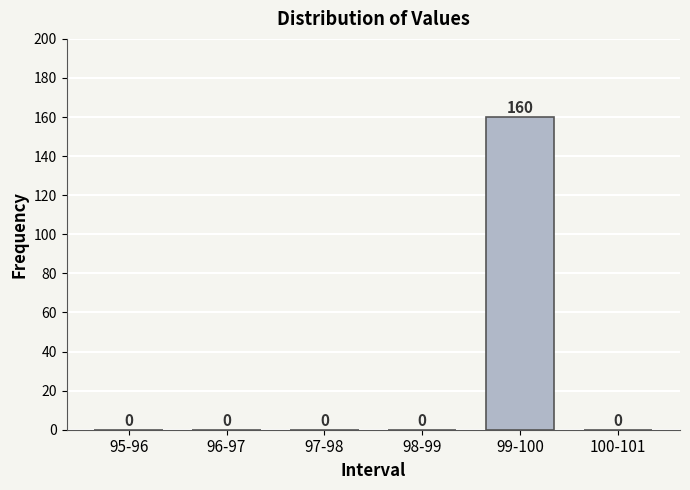

Reading left to right, list all the values displayed in this chart.

95-96=0	96-97=0	97-98=0	98-99=0	99-100=160	100-101=0